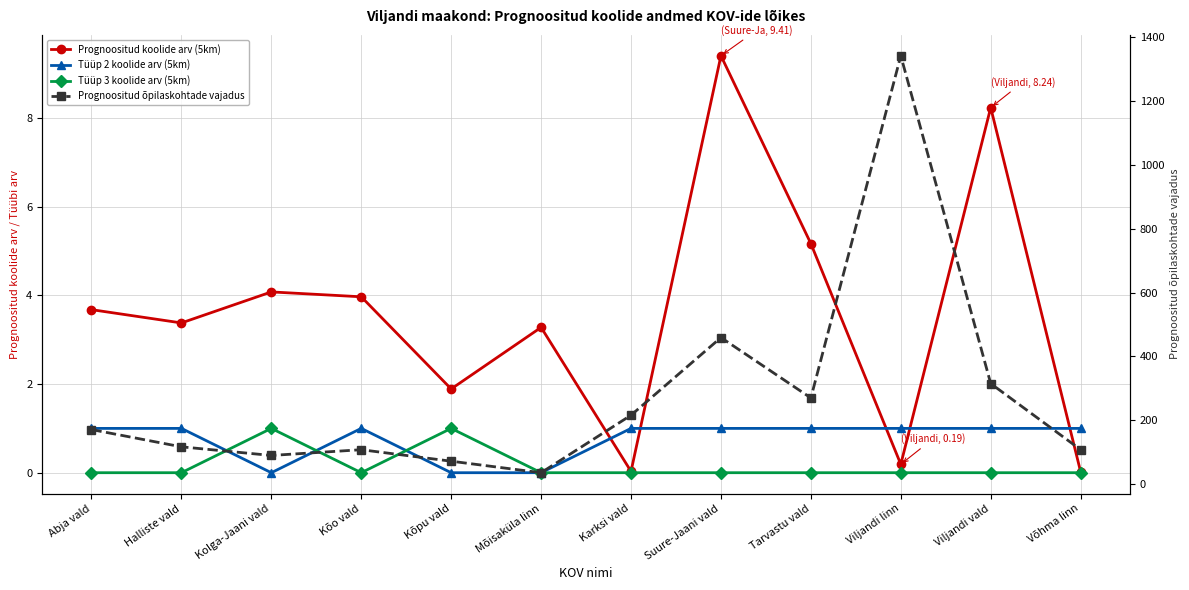

What is the sum of all Tüüp 3 koolide arv (5km) values?

2.0